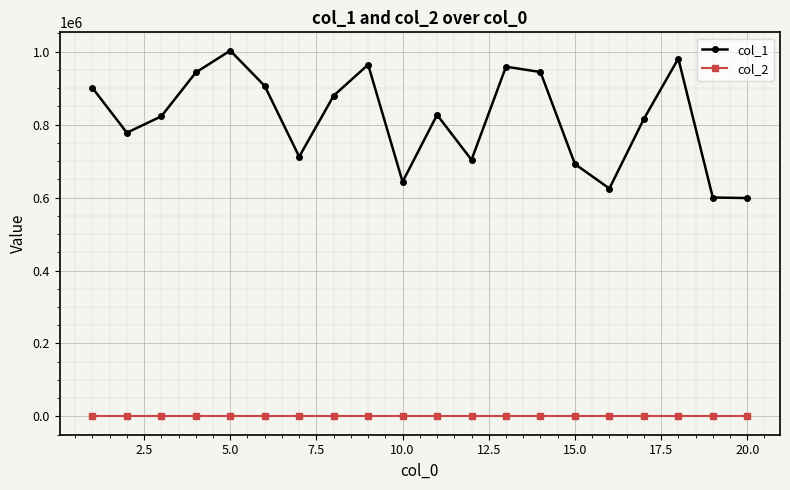

What are all the series names shown in the legend?

col_1, col_2